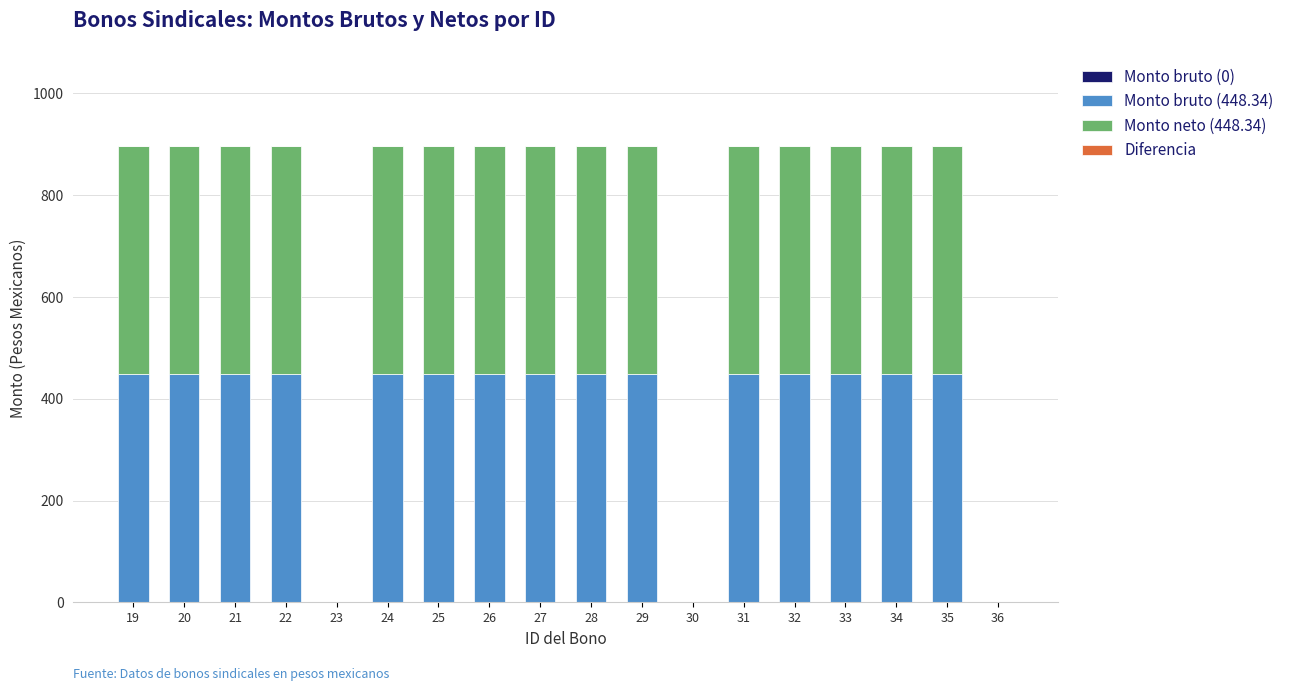

What is the sum of the Monto bruto (448.34) values at 35 and 29?

896.7